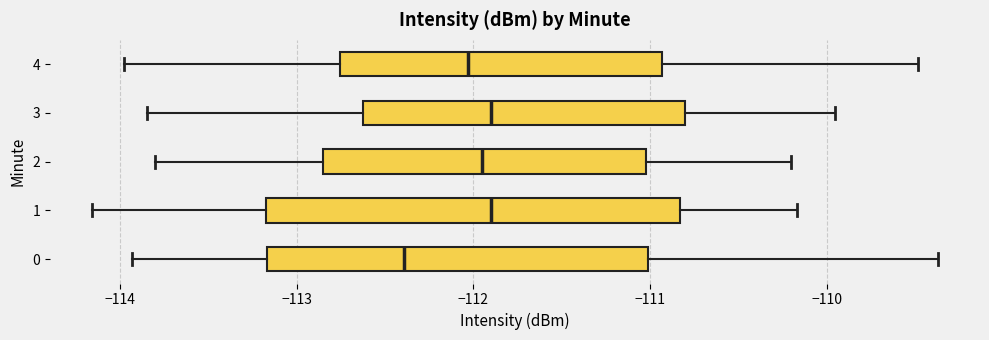

Reading bottom to top, transcribe this box plot: for each box, give where its median line is, the range the box spans, and where its two whiskers end, as read against the x-axis. The values are not printed on the chart, so give them approximately, as read against the axis.

0: median -112.4, box -113.2 to -111.0, whiskers -113.9 to -109.4
1: median -111.9, box -113.2 to -110.8, whiskers -114.2 to -110.2
2: median -111.9, box -112.8 to -111.0, whiskers -113.8 to -110.2
3: median -111.9, box -112.6 to -110.8, whiskers -113.8 to -109.9
4: median -112.0, box -112.8 to -110.9, whiskers -114.0 to -109.5